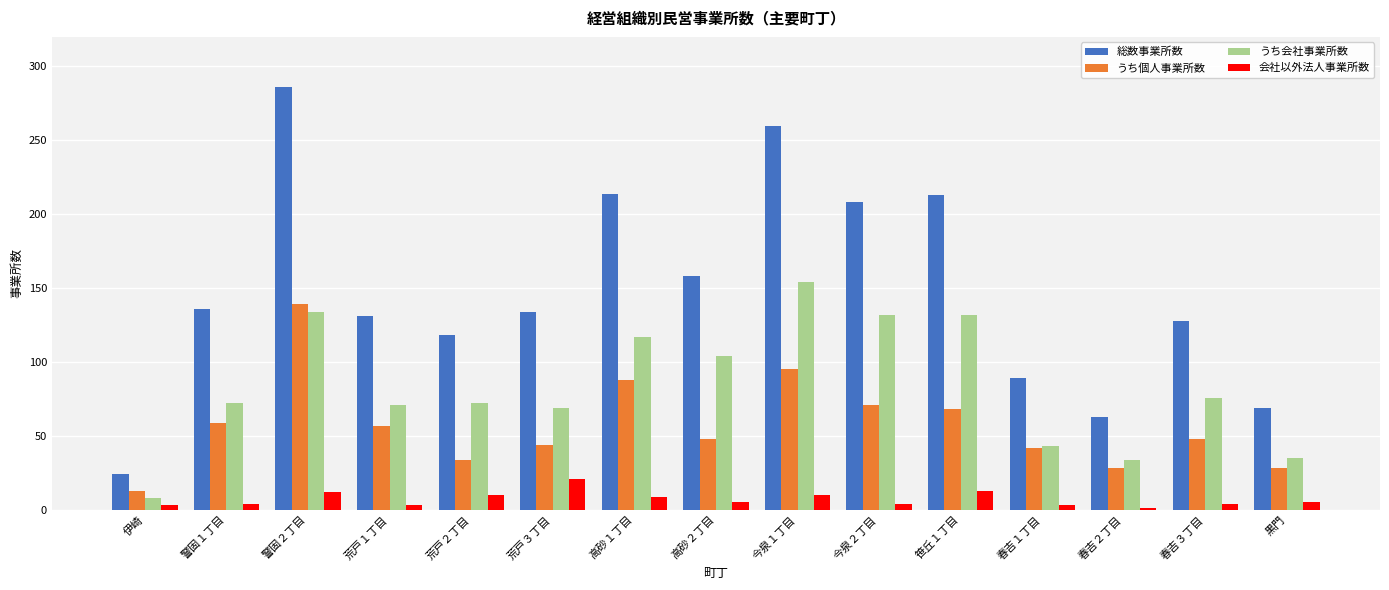

What is the value of the 総数事業所数 bar at the 13th from the left?

63